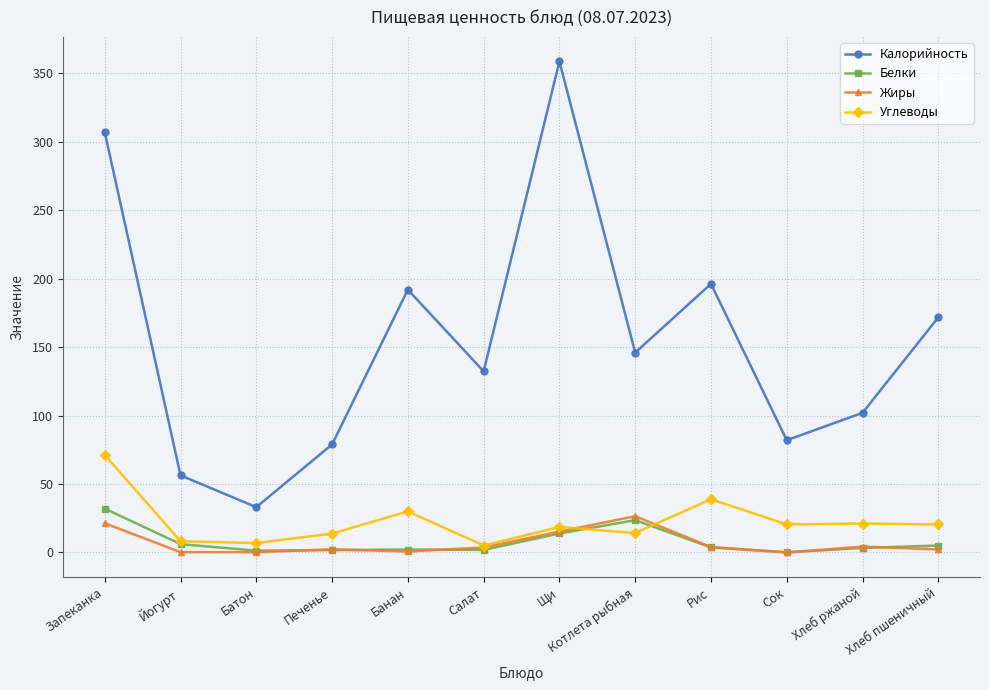

True or false: Углеводы and Калорийность intersect in this chart.

False